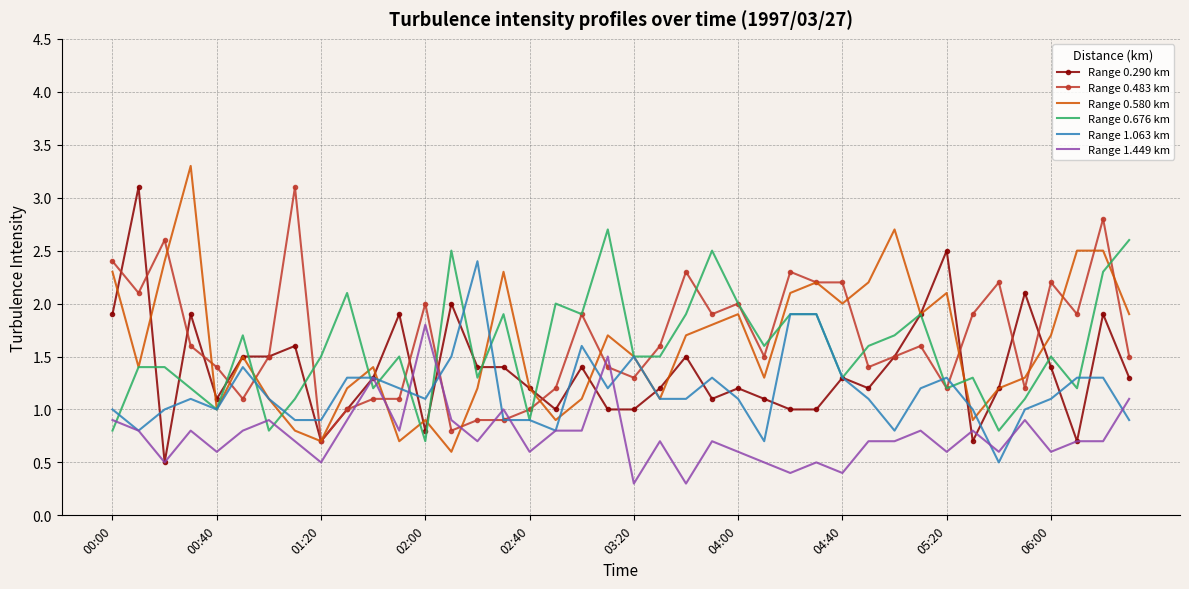

What is the greatest value displayed?

3.3